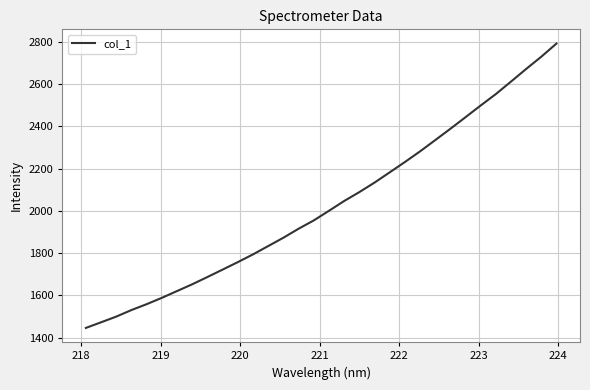

What is the minimum value shown in the chart?

1445.8